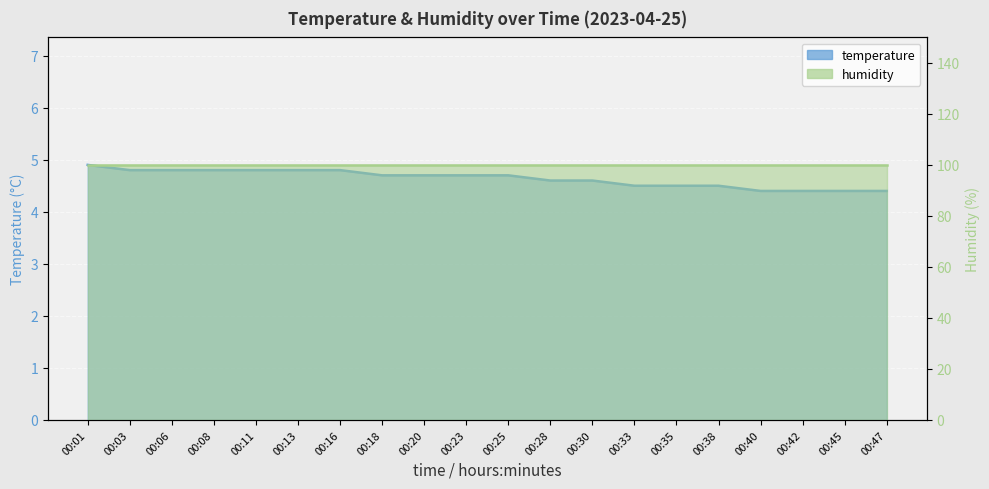

What is the value of the 16th point from the left?

4.5